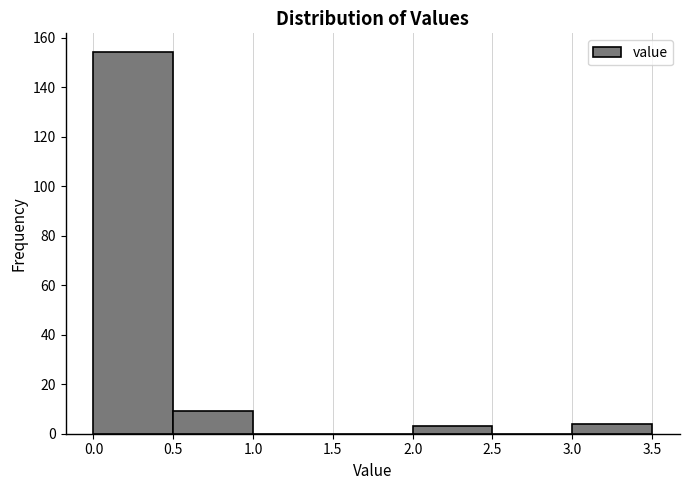

Reading left to right, transcribe this chart: for each bar, give the range it covers on the x-axis and its height. The values are not printed on the chart, so give them approximately, as read against the axis.

0.0 to 0.5: 154
0.5 to 1.0: 10
1.0 to 1.5: 0
1.5 to 2.0: 0
2.0 to 2.5: 4
2.5 to 3.0: 0
3.0 to 3.5: 4